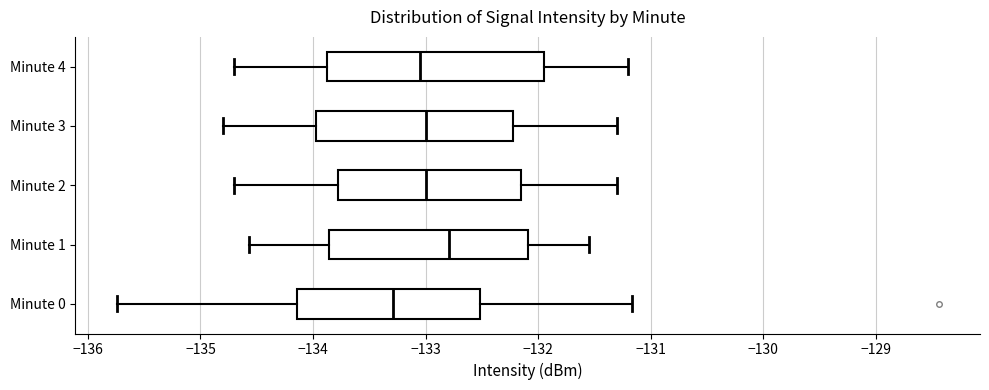

Reading bottom to top, transcribe this box plot: for each box, give where its median line is, the range the box spans, and where its two whiskers end, as read against the x-axis. The values are not printed on the chart, so give them approximately, as read against the axis.

Minute 0: median -133.3, box -134.1 to -132.5, whiskers -135.7 to -131.2
Minute 1: median -132.8, box -133.9 to -132.1, whiskers -134.6 to -131.5
Minute 2: median -133.0, box -133.8 to -132.1, whiskers -134.7 to -131.3
Minute 3: median -133.0, box -134.0 to -132.2, whiskers -134.8 to -131.3
Minute 4: median -133.0, box -133.9 to -131.9, whiskers -134.7 to -131.2